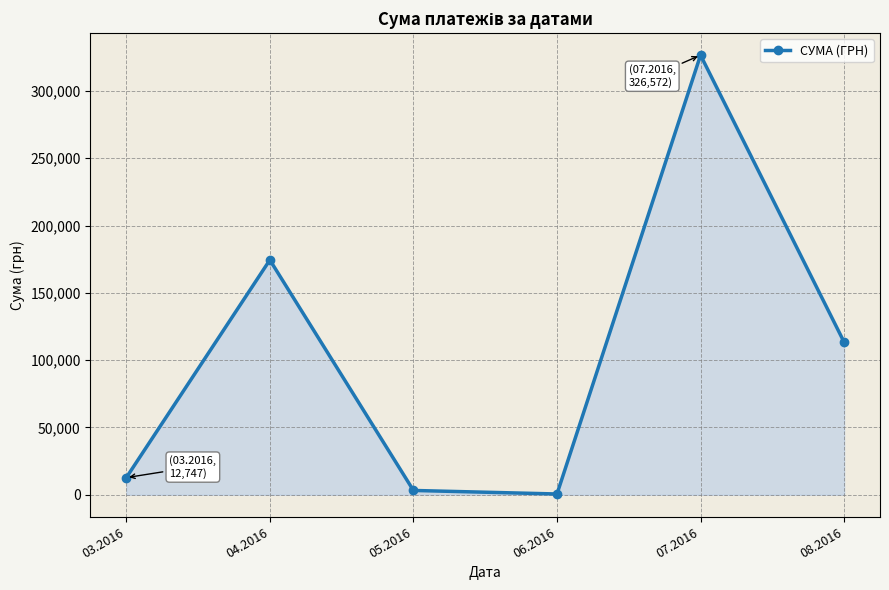

How many values are below 113398?

3